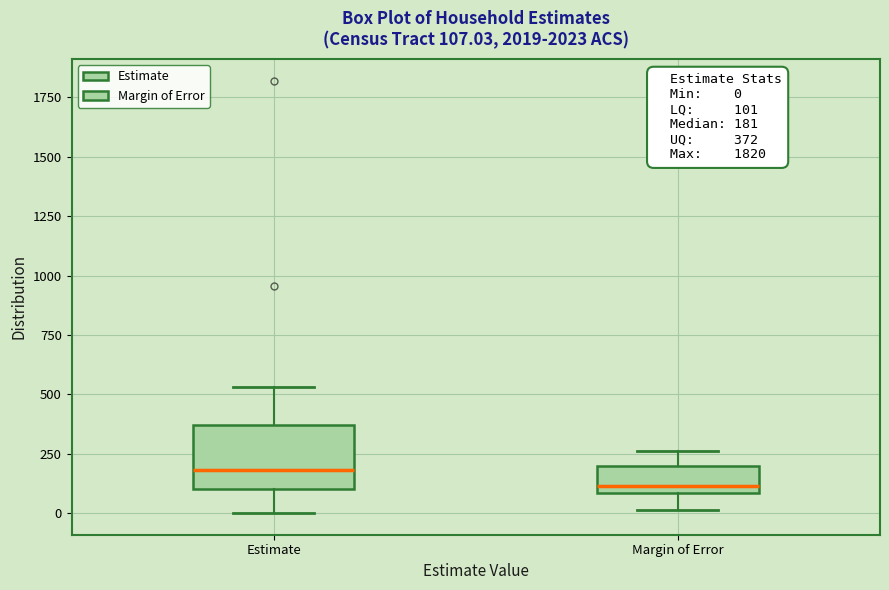

Which box has the lowest median line?

Margin of Error